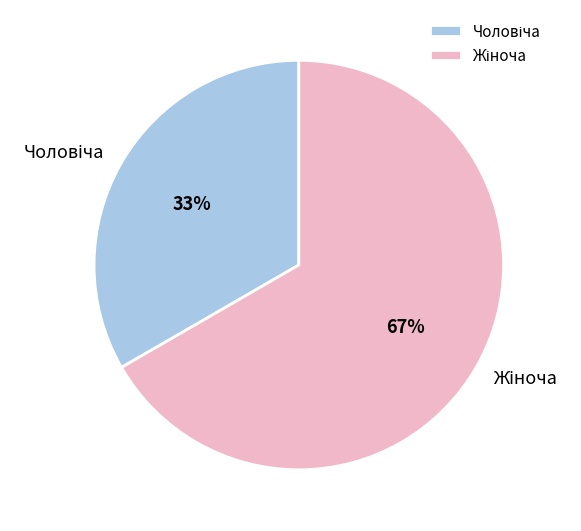

To the nearest percent, what is the average slice percentage?

50%